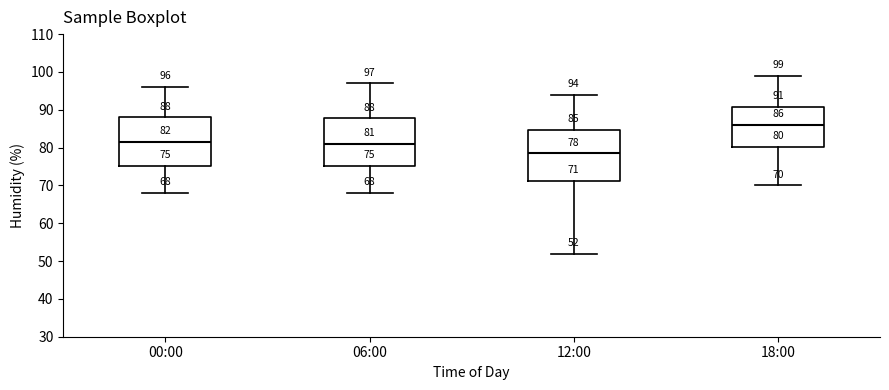

Which box has the lowest median line?

12:00